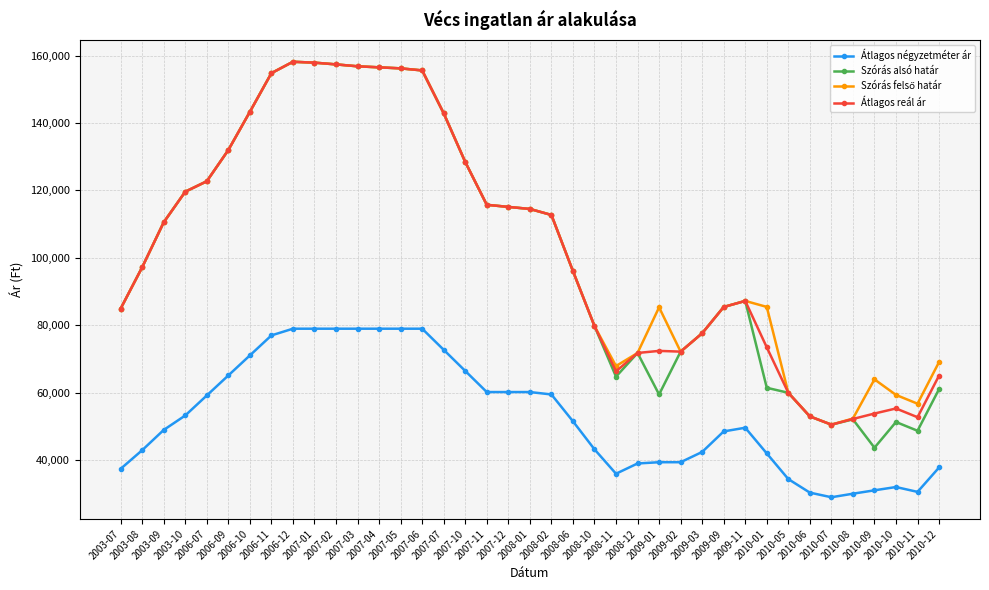

What is the difference between the Átlagos négyzetméter ár values at 2009-11 and 2007-05?

29407